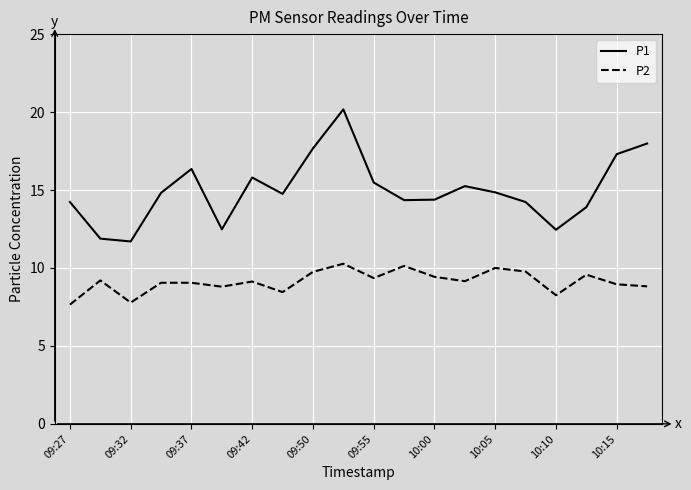

What are all the series names shown in the legend?

P1, P2